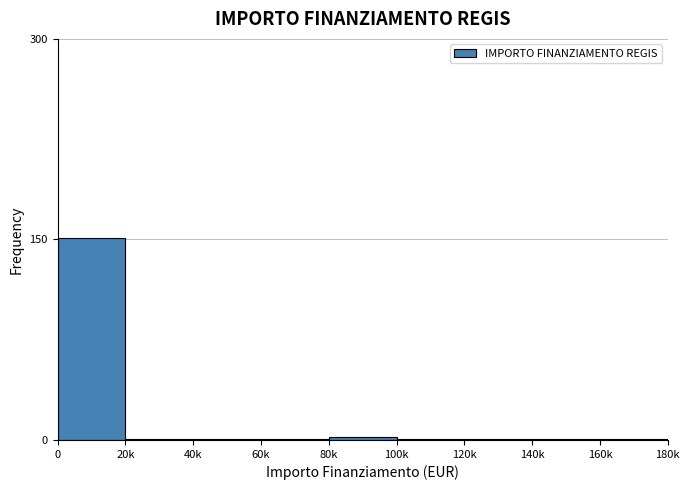

What is the label of the 2nd bar from the left?

20k